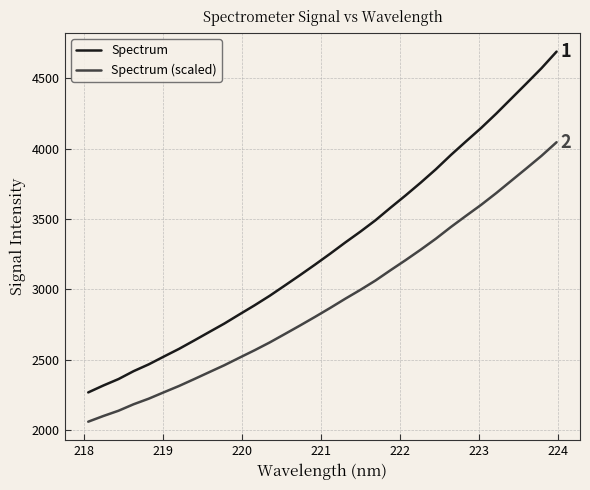

True or false: Spectrum (scaled) has more than 0 interior local peaks.

False